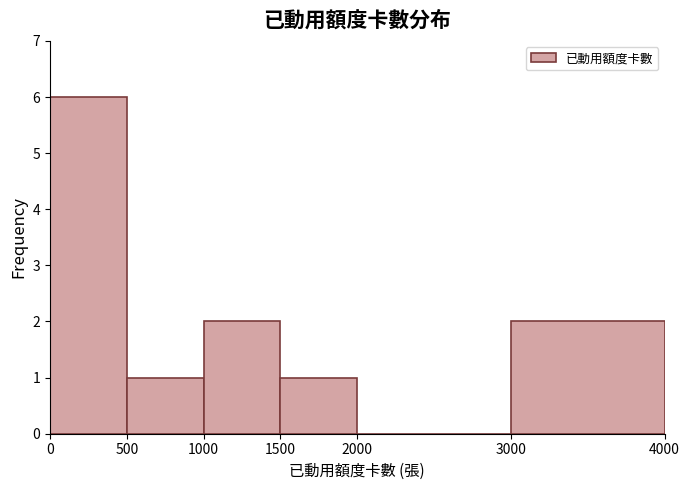

Over which range of the x-axis is the bar tallest?

0 to 500